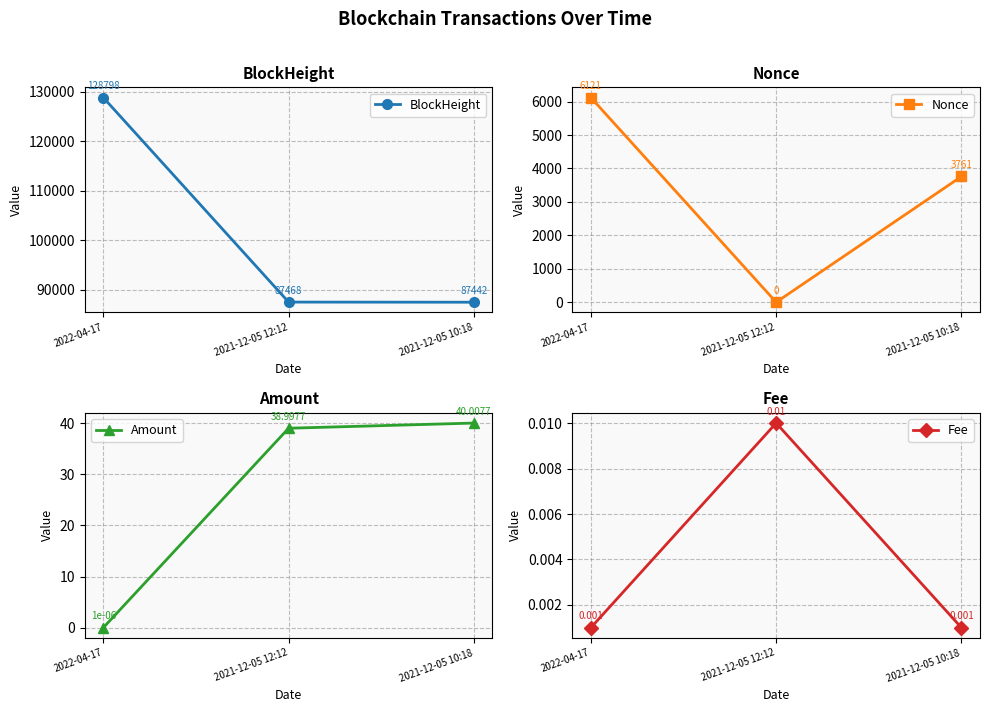

What is the sum of all BlockHeight values?

303708